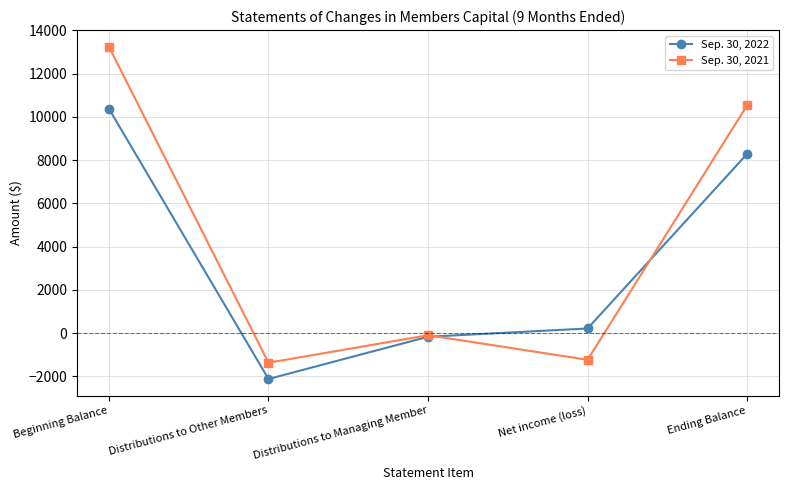

Reading left to right, list all the values displayed in this chart.

Sep. 30, 2022: 10375	-2126	-172	211	8288
Sep. 30, 2021: 13248	-1374	-101	-1238	10535